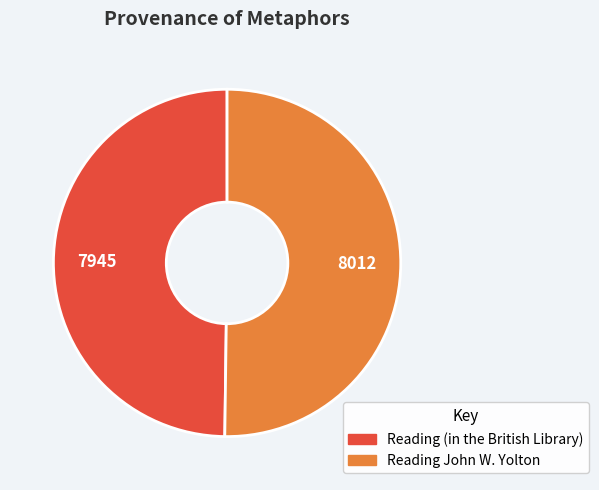

How many slices are in this pie chart?

2